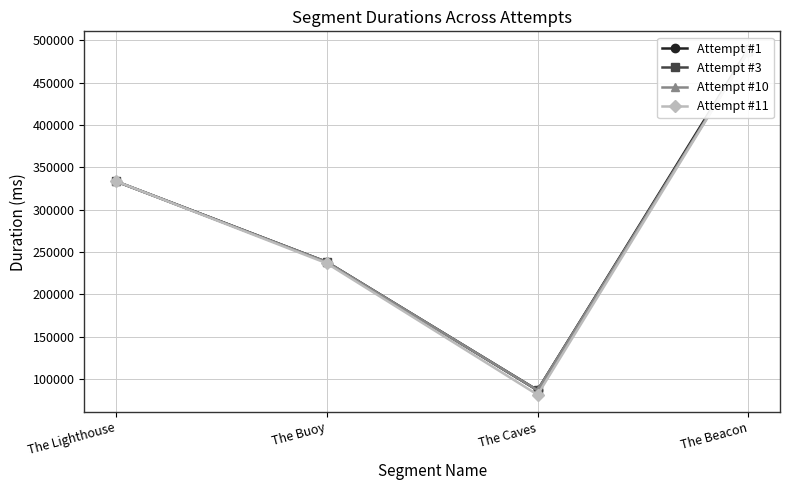

What is the value of the Attempt #3 point at the 2nd from the left?

238168